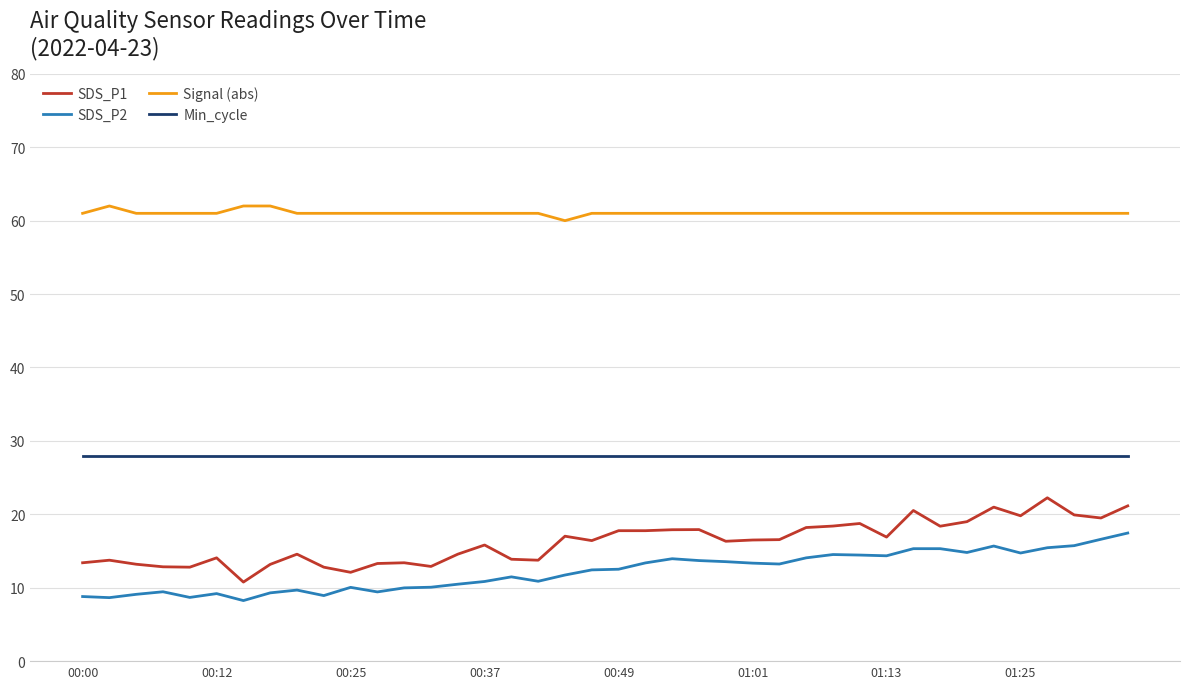

What is the greatest value displayed?

62.0